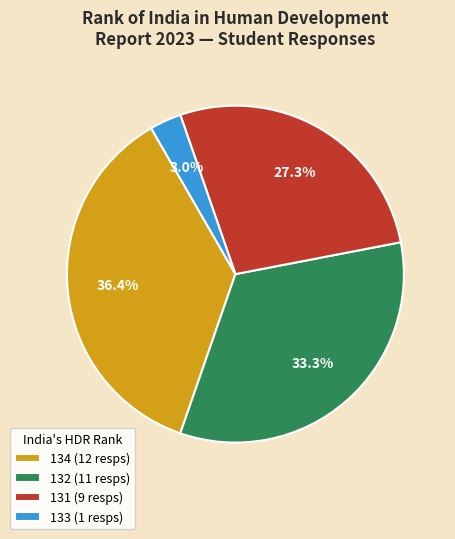

Combined, do 134 (12 resps) and 131 (9 resps) account for over 50%?

Yes